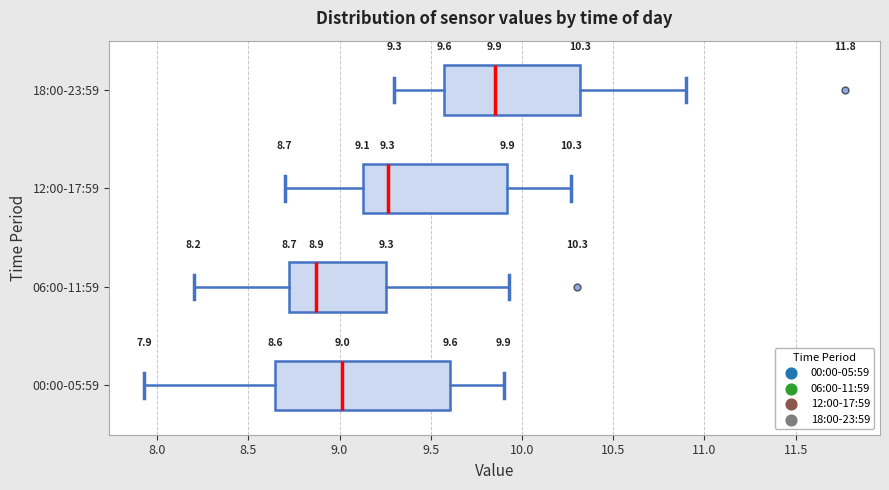

Comparing the boxes themselves (not the whiskers), which one is the widest?

00:00-05:59